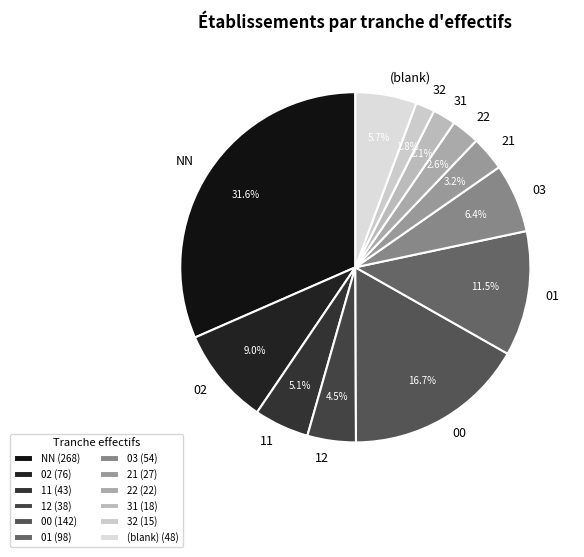

How many segments does this pie chart have?

12